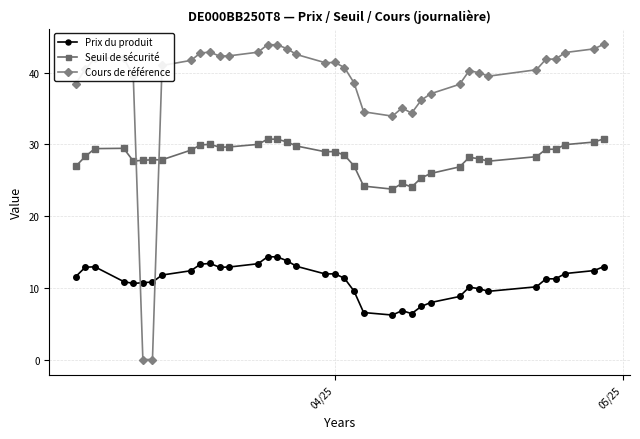

What is the sum of all Prix du produit values?

420.0